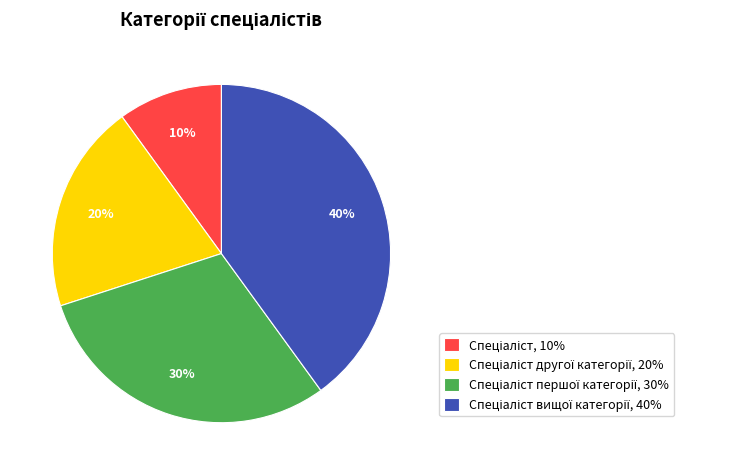

Is there a majority slice in this chart?

No